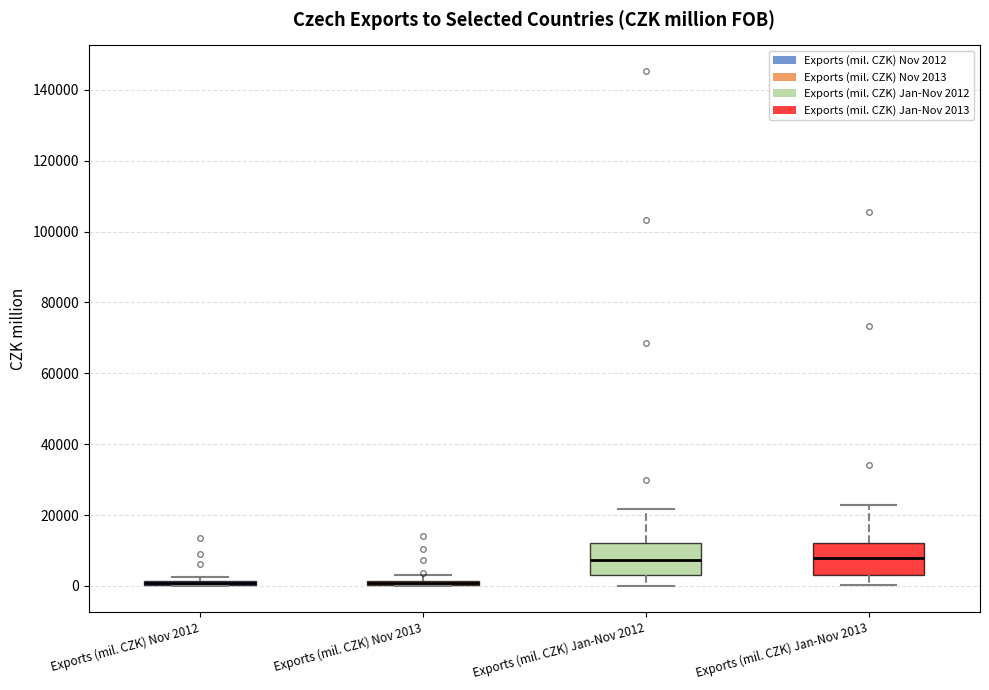

Where is the lower edge of the box for Exports (mil. CZK) Nov 2013 on the y-axis? The values are not printed on the chart, so give them approximately, as read against the axis.

0